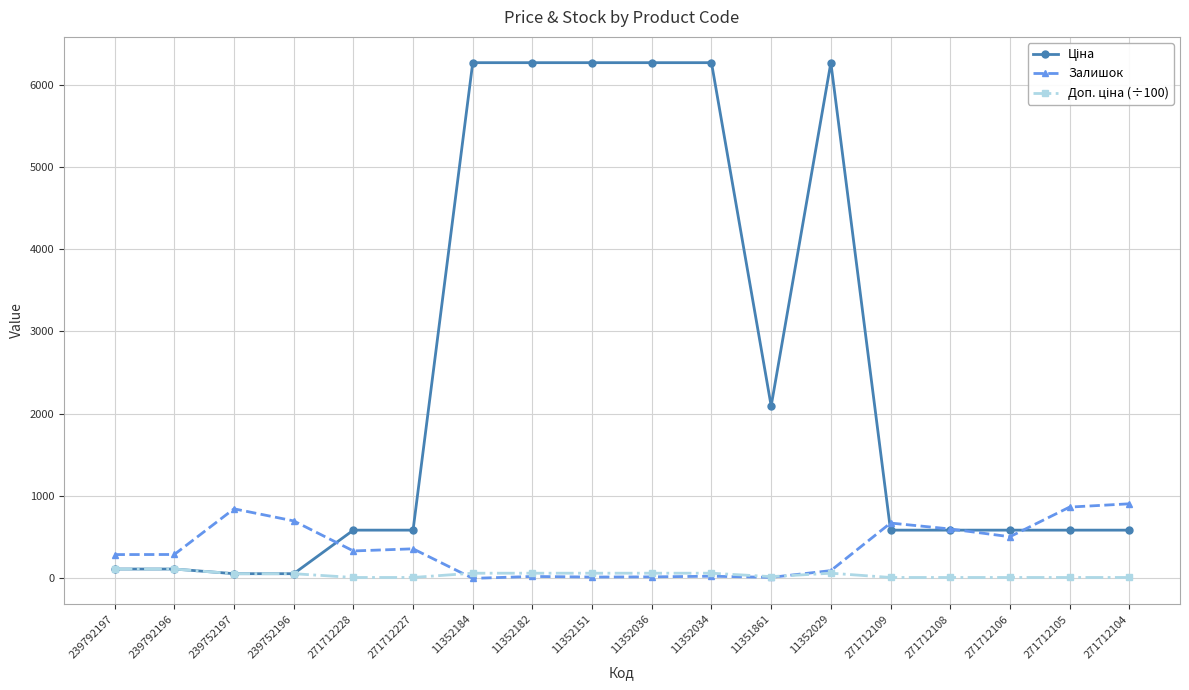

The Залишок series shows 359.0 at 271712227. True or false?

True